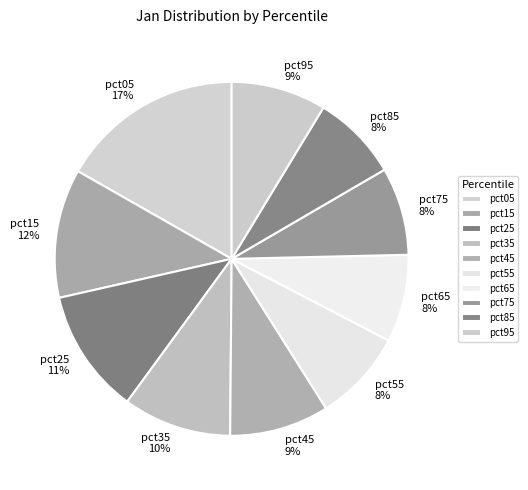

Count the number of slices in the pie.

10